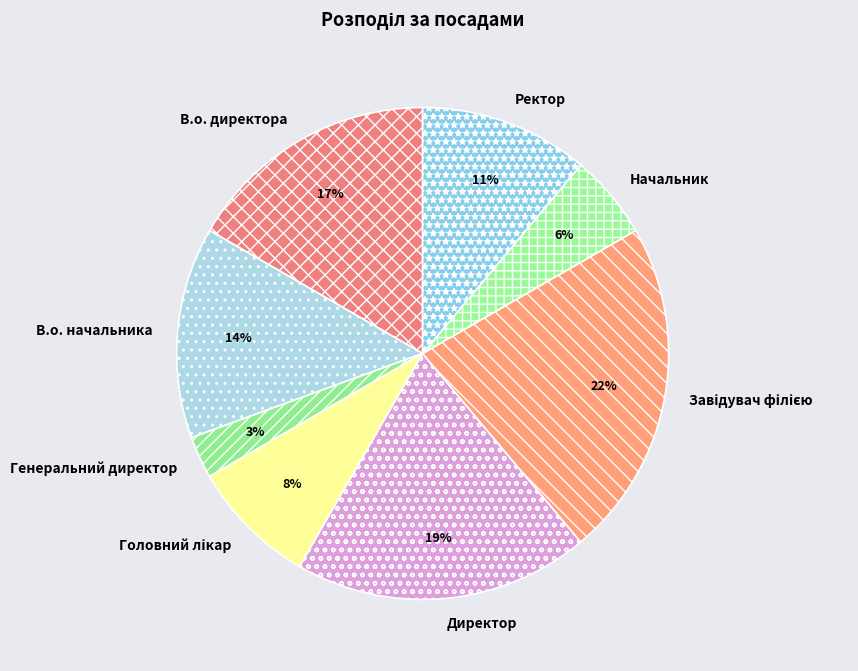

Which has a higher value, В.о. директора or Ректор?

В.о. директора